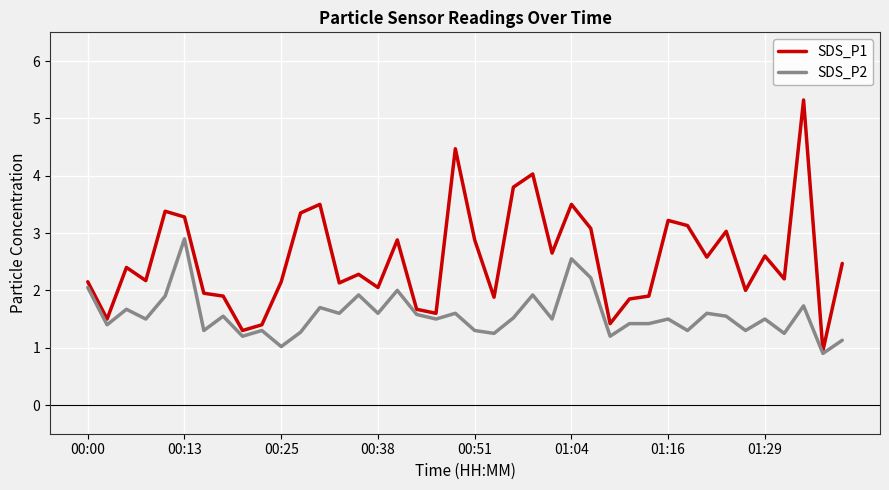

List the series in order of their overall mean, lowest first.

SDS_P2, SDS_P1